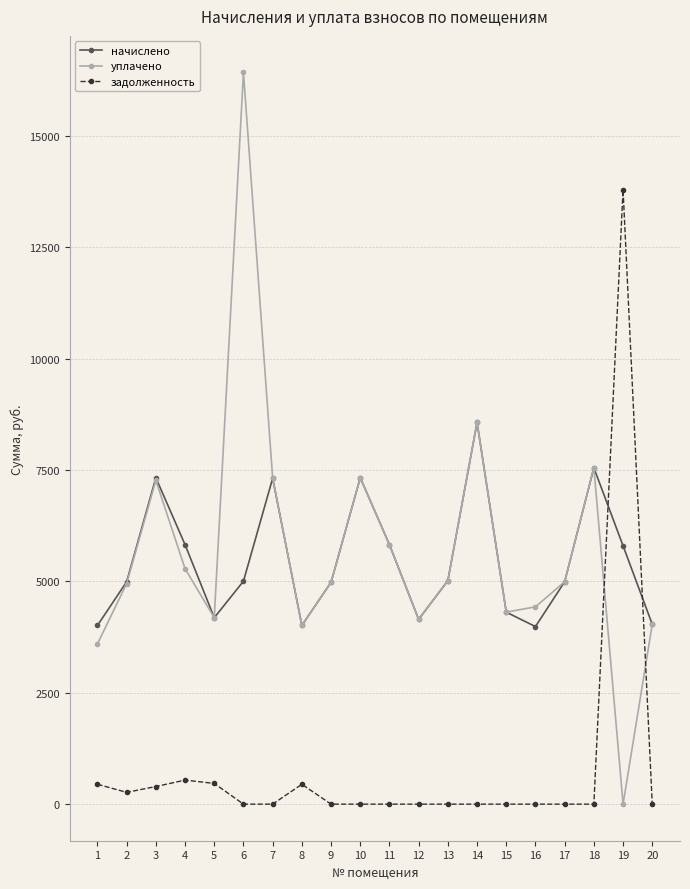

Rank the series at 6 from highest to lowest value.

уплачено, начислено, задолженность